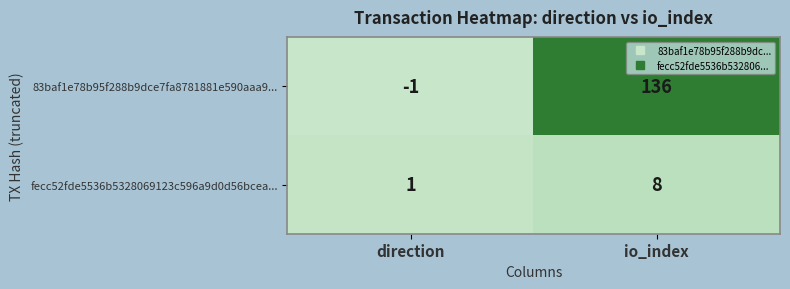

Count the number of categories in the chart.

2